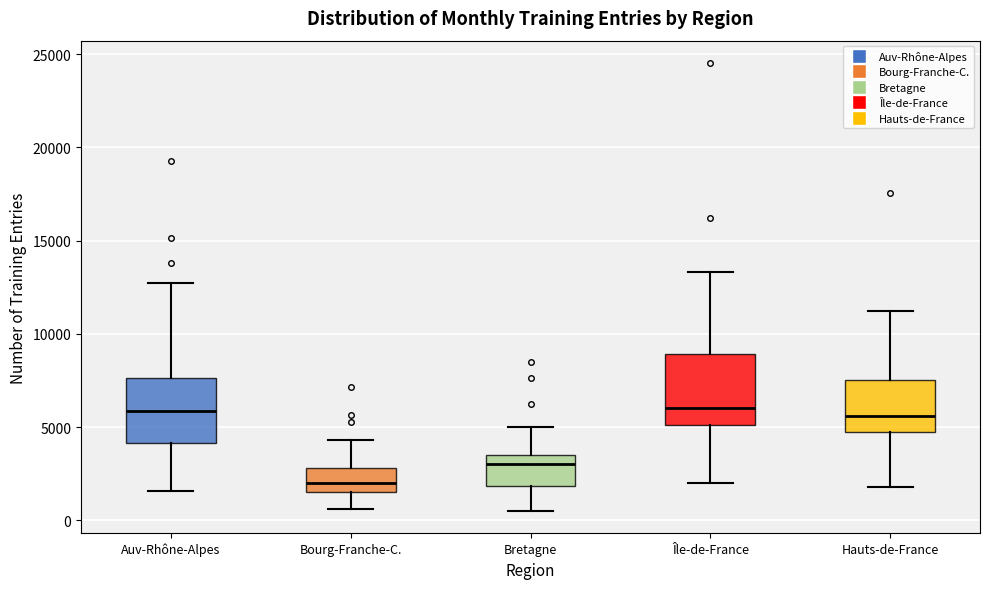

Which box's median line is the lowest?

Bourg-Franche-C.